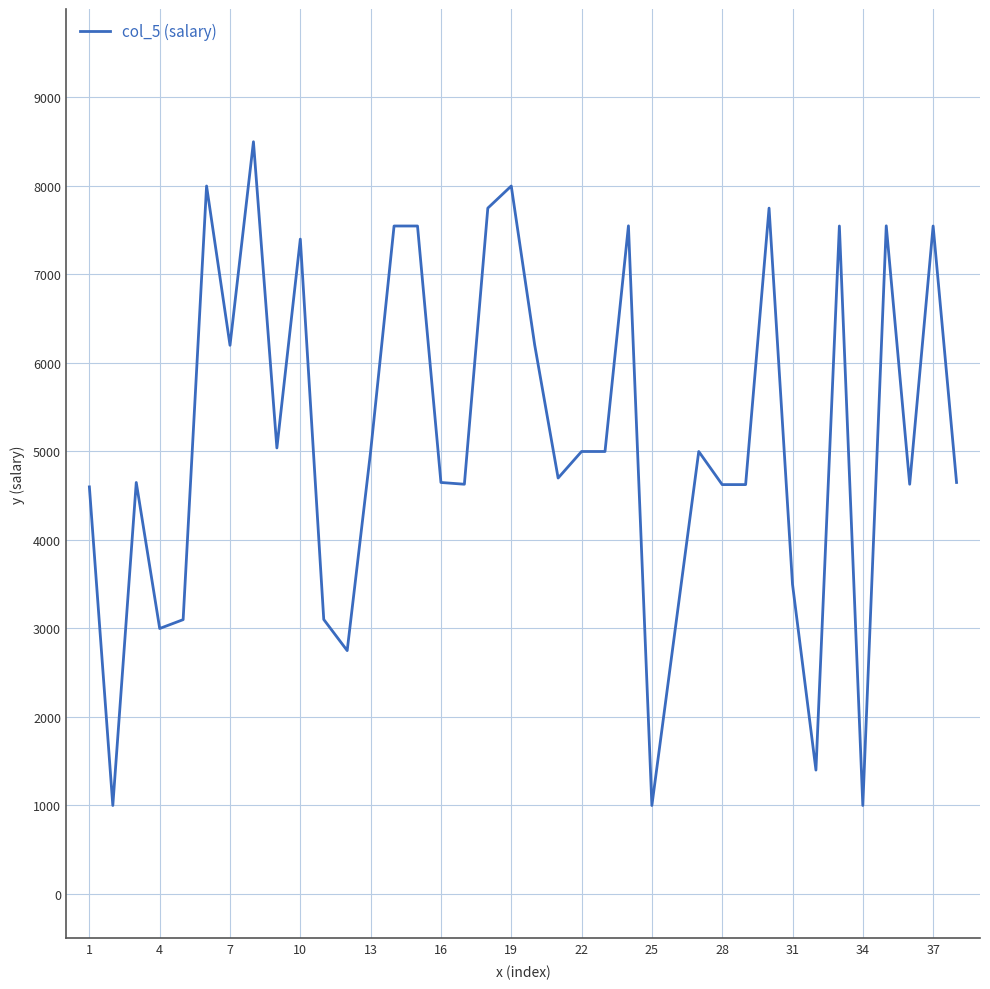

What is the smallest value displayed?

1000